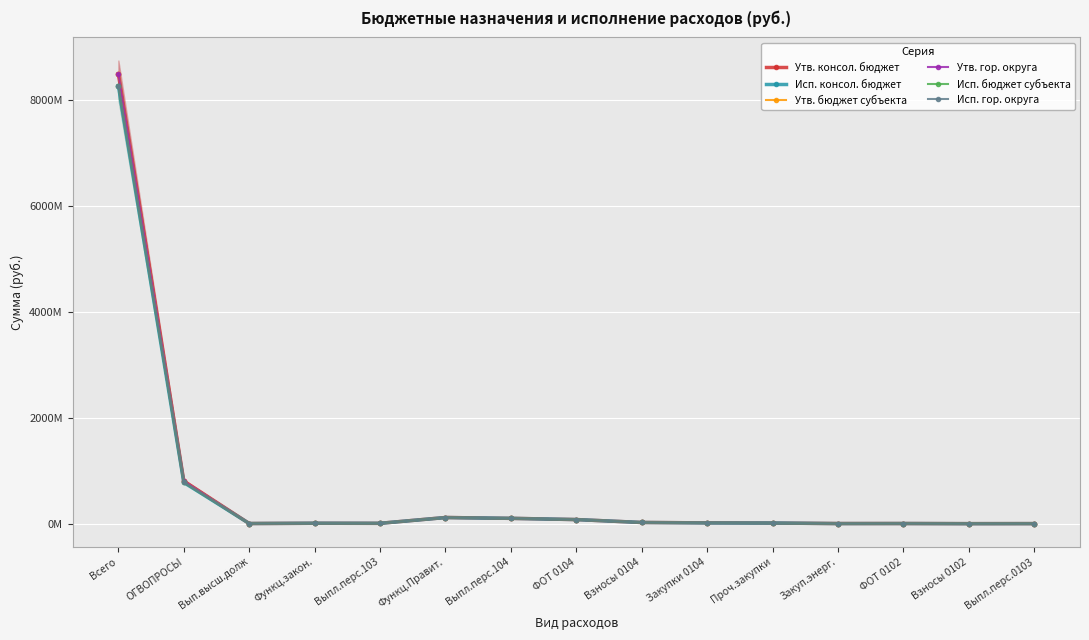

The value of Исп. консол. бюджет at Взносы 0104 is 23007079.3. True or false?

True